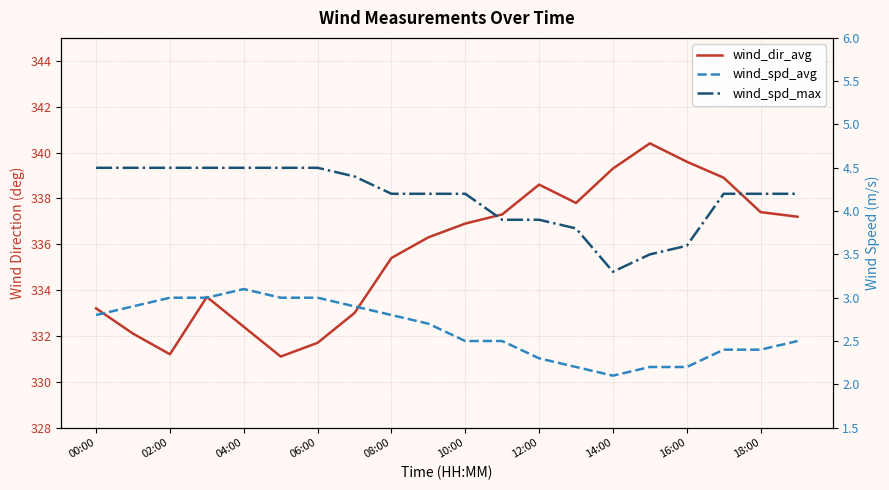

What is the spread (max minus min) of values at 12:00?

336.3